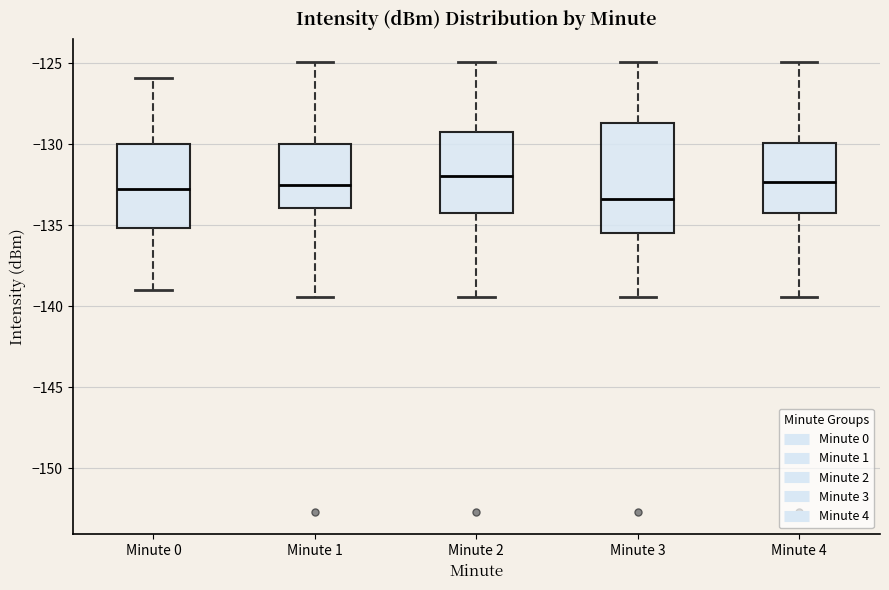

Reading left to right, read every box against the y-axis: the position of its median line, the range the box covers, and the ends of its whiskers. The values are not printed on the chart, so give them approximately, as read against the axis.

Minute 0: median -133.0, box -135.0 to -130.0, whiskers -139.0 to -126.0
Minute 1: median -132.5, box -134.0 to -130.0, whiskers -139.5 to -125.0
Minute 2: median -132.0, box -134.0 to -129.5, whiskers -139.5 to -125.0
Minute 3: median -133.5, box -135.5 to -128.5, whiskers -139.5 to -125.0
Minute 4: median -132.5, box -134.0 to -130.0, whiskers -139.5 to -125.0